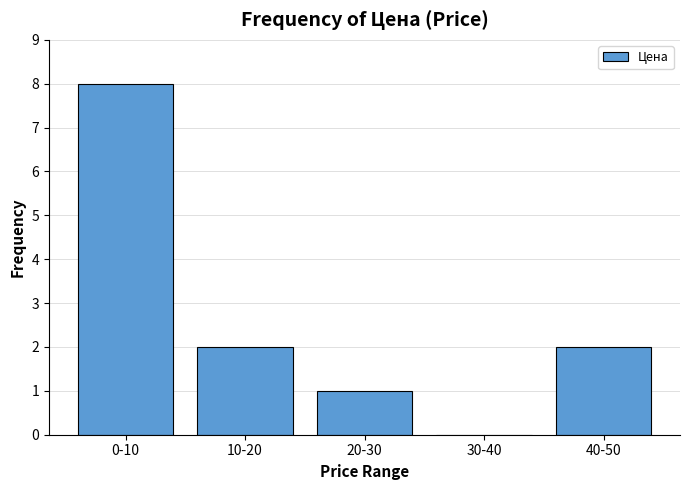

Reading left to right, transcribe all the data shown in this chart.

0-10=8	10-20=2	20-30=1	30-40=0	40-50=2